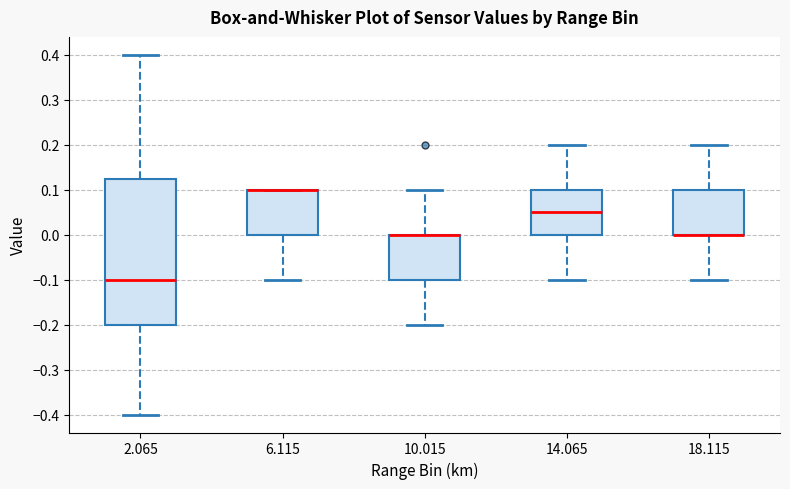

Which box is the tallest, from its lower edge to its upper edge?

2.065